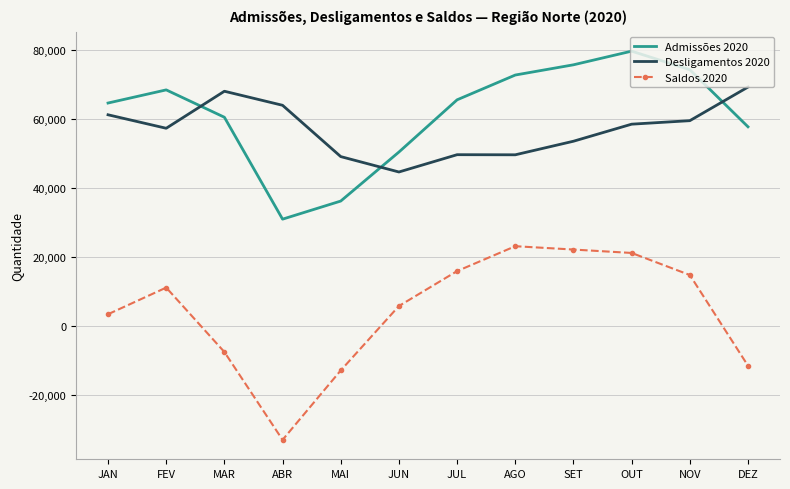

What is the difference between the Admissões 2020 values at SET and OUT?

3952